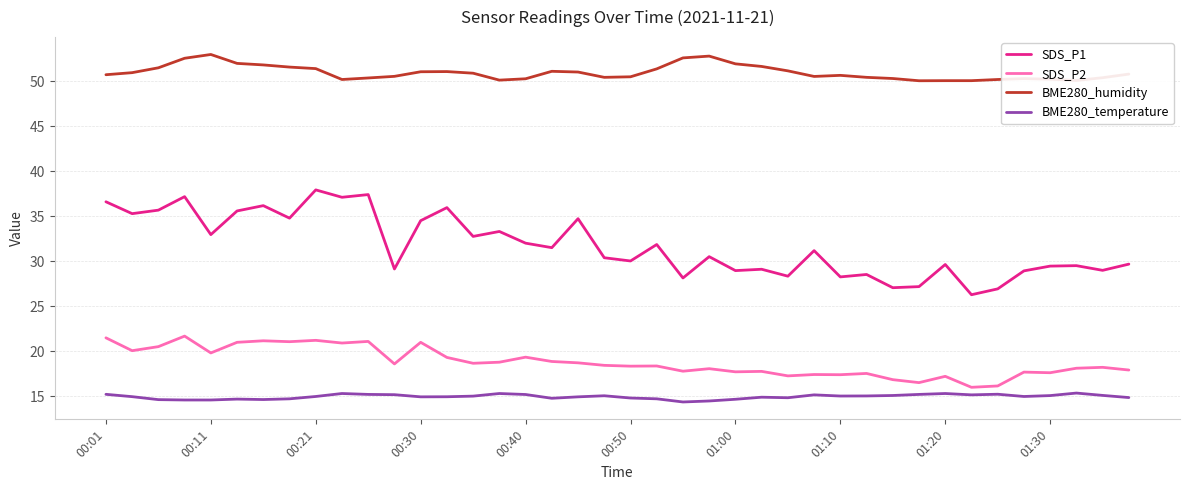

True or false: SDS_P1 and BME280_temperature cross at least once.

False